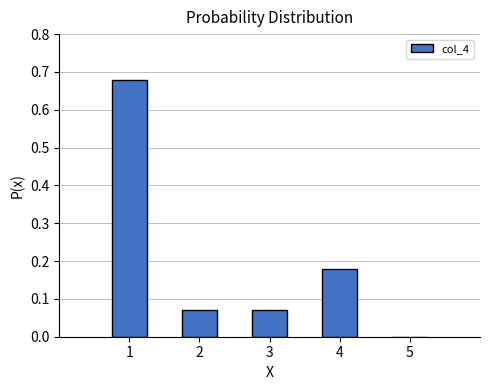

True or false: the data shows 0.0 at 3.

False